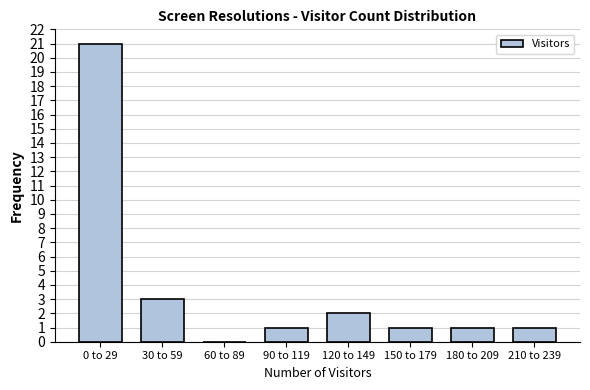

Reading right to left, what are all the values shown in this chart?

210 to 239=1	180 to 209=1	150 to 179=1	120 to 149=2	90 to 119=1	60 to 89=0	30 to 59=3	0 to 29=21